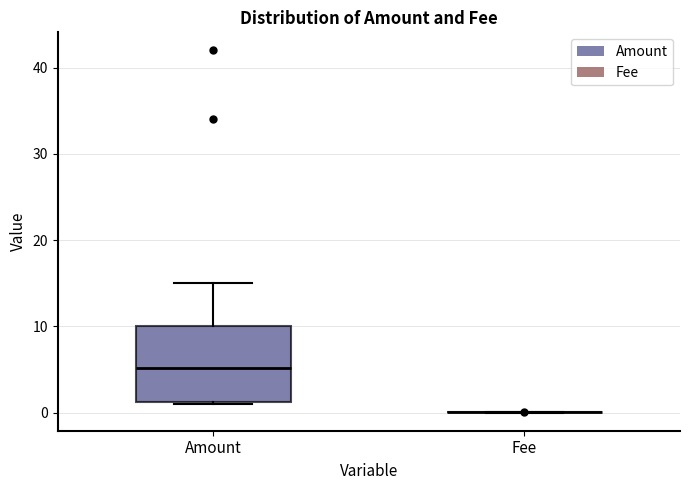

Where is the upper edge of the box for Amount on the y-axis? The values are not printed on the chart, so give them approximately, as read against the axis.

10